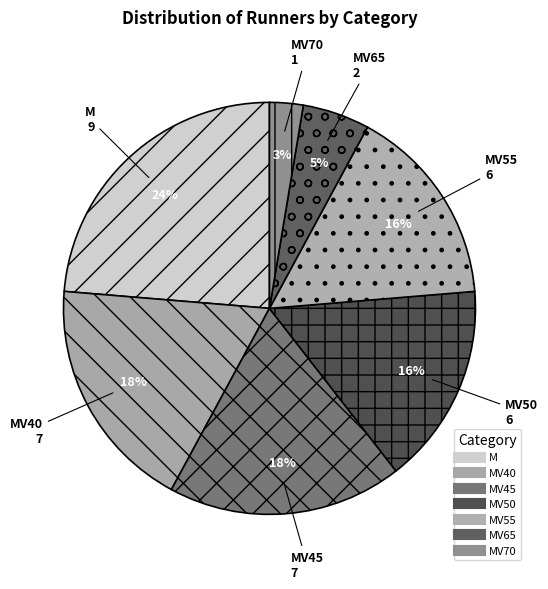

How many segments does this pie chart have?

7